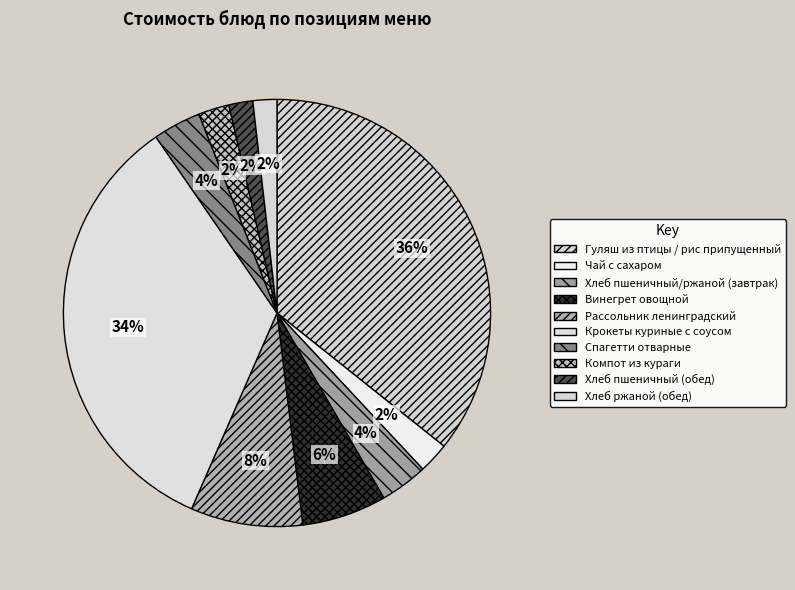

Is there any slice that represents more than half of the pie?

No